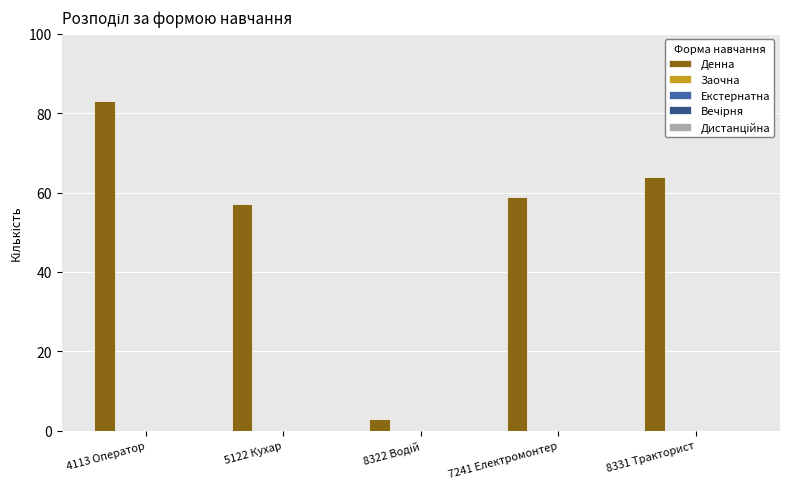

What is the sum of all values?

266